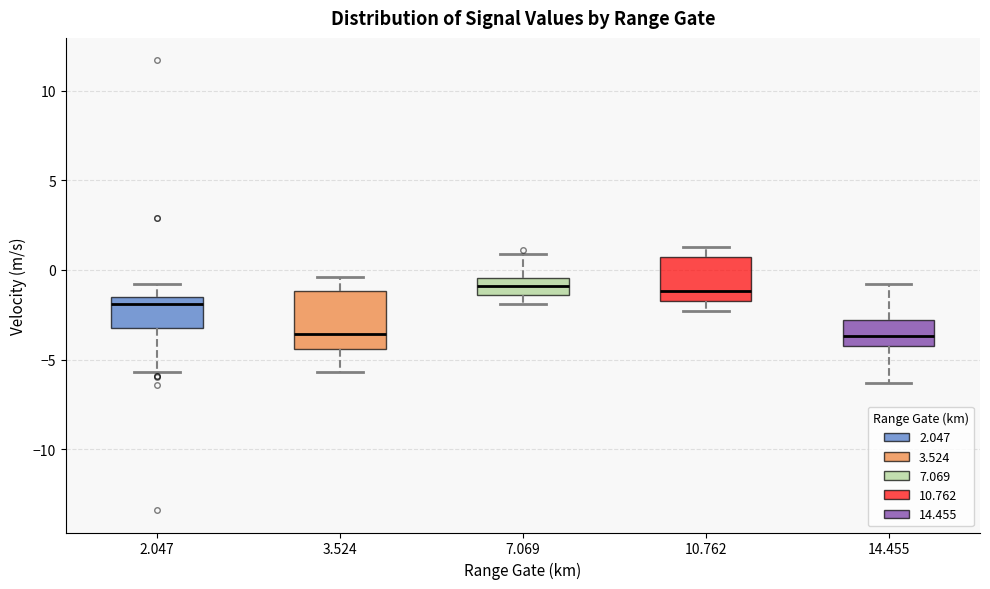

Reading left to right, read every box against the y-axis: the position of its median line, the range the box covers, and the ends of its whiskers. The values are not printed on the chart, so give them approximately, as read against the axis.

2.047: median -2.0, box -3.0 to -1.5, whiskers -5.5 to -1.0
3.524: median -3.5, box -4.5 to -1.0, whiskers -5.5 to -0.5
7.069: median -1.0, box -1.5 to -0.5, whiskers -2.0 to 1.0
10.762: median -1.0, box -1.5 to 1.0, whiskers -2.5 to 1.5
14.455: median -3.5, box -4.0 to -3.0, whiskers -6.5 to -1.0